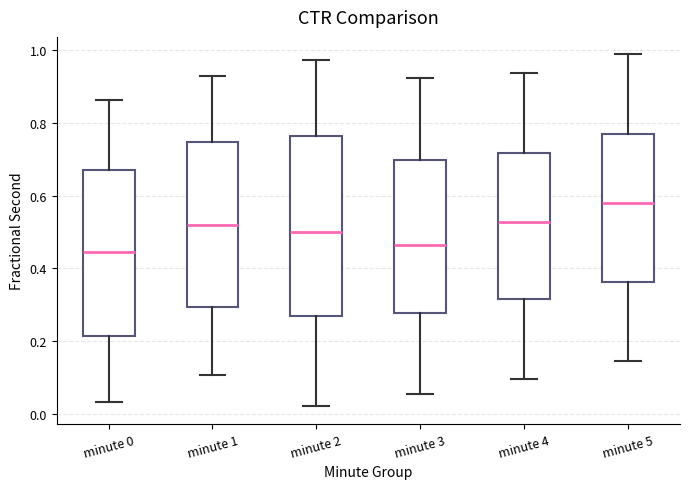

Where is the lower edge of the box for minute 3 on the y-axis? The values are not printed on the chart, so give them approximately, as read against the axis.

0.28